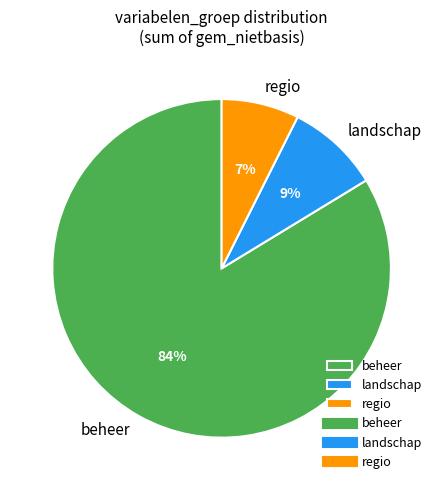

To the nearest percent, what is the combined percentage of regio and landschap?

16%